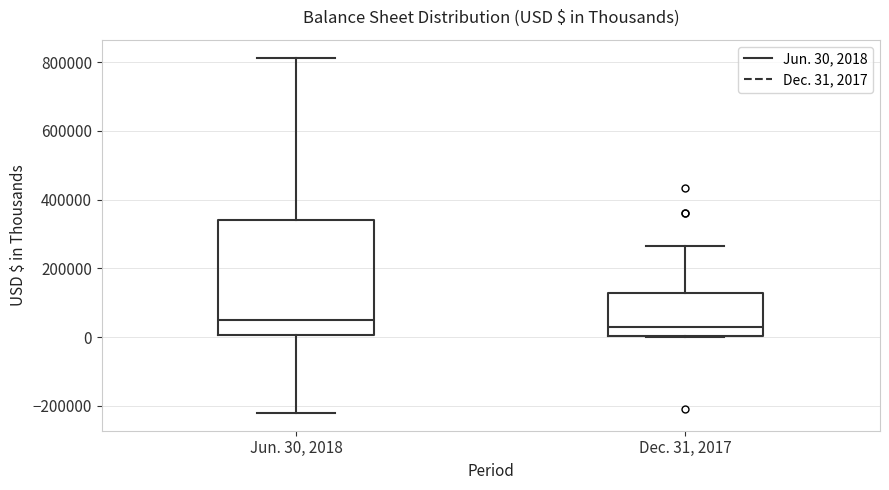

Which box is the tallest, from its lower edge to its upper edge?

Jun. 30, 2018